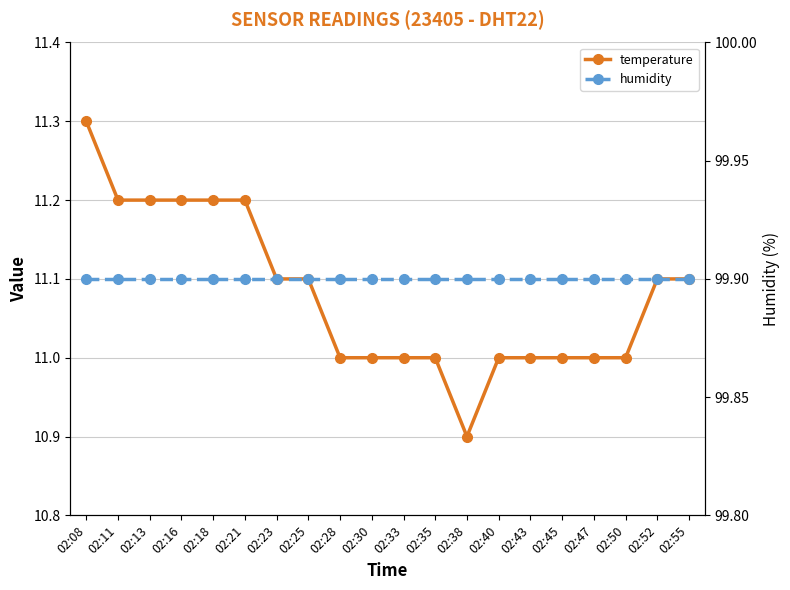

What is the sum of all temperature values?

221.6